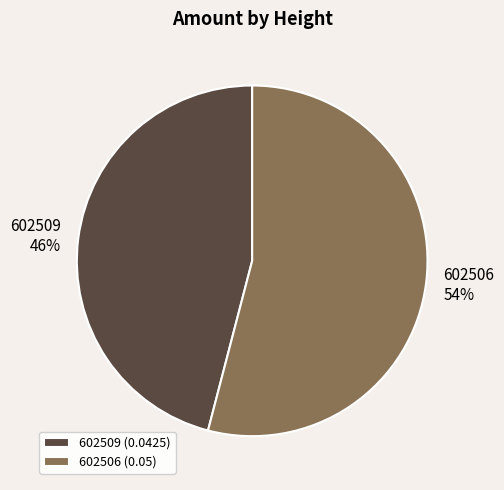

To the nearest percent, what portion does 602506 represent?

54%